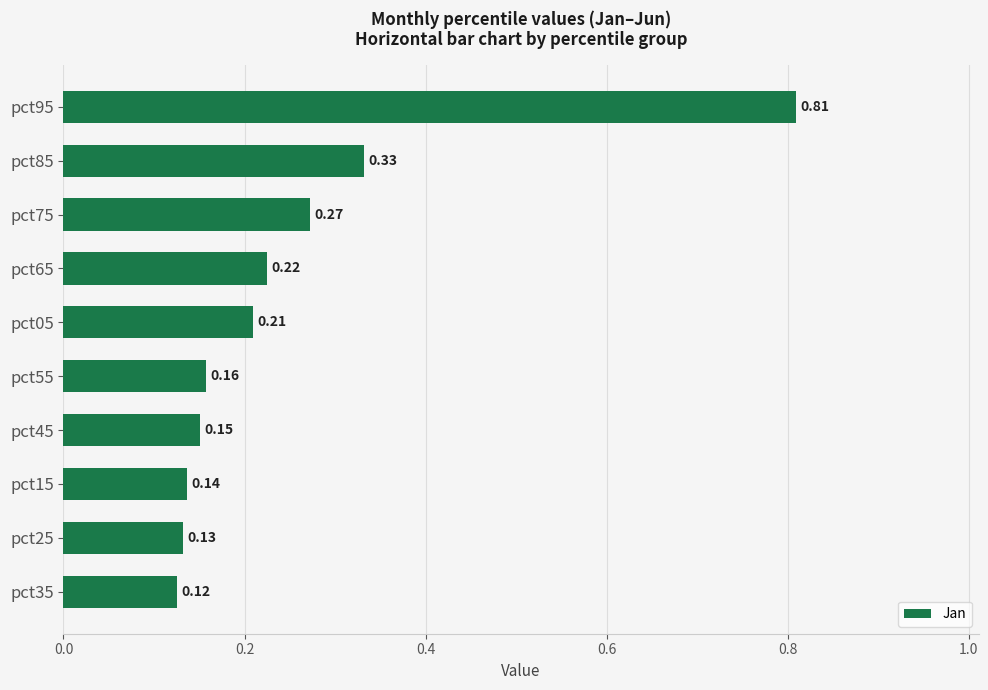

What is the difference between the maximum and minimum values?

0.7